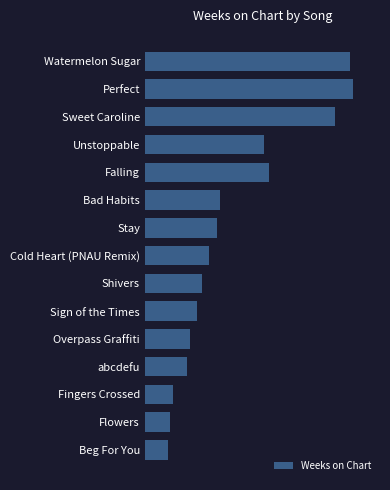

Does the chart contain any negative values?

No